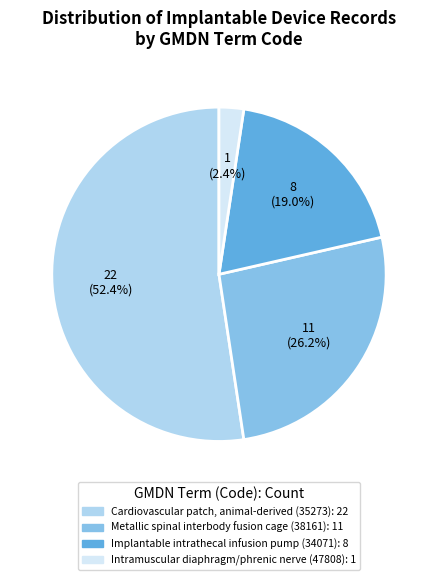

How many slices are in this pie chart?

4